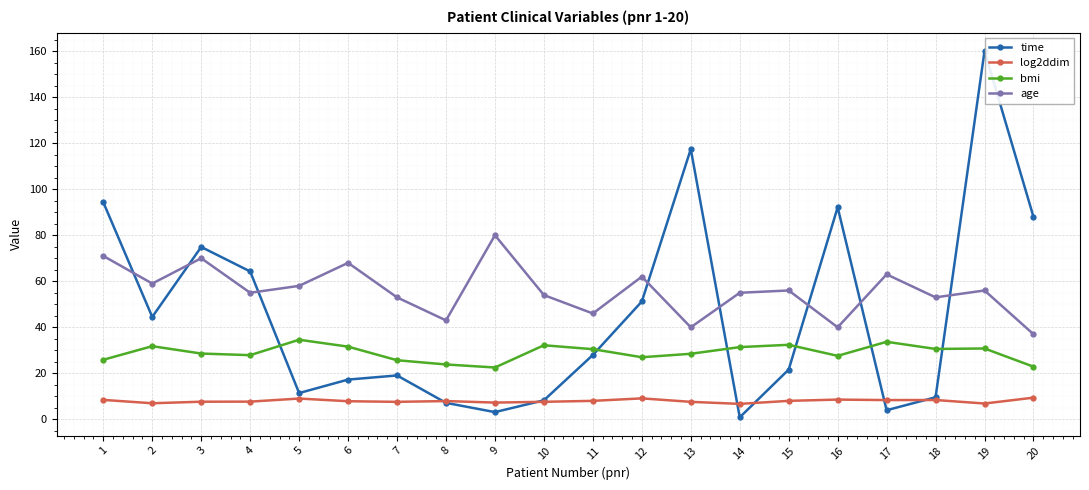

At which label does age first exceed 56?

1